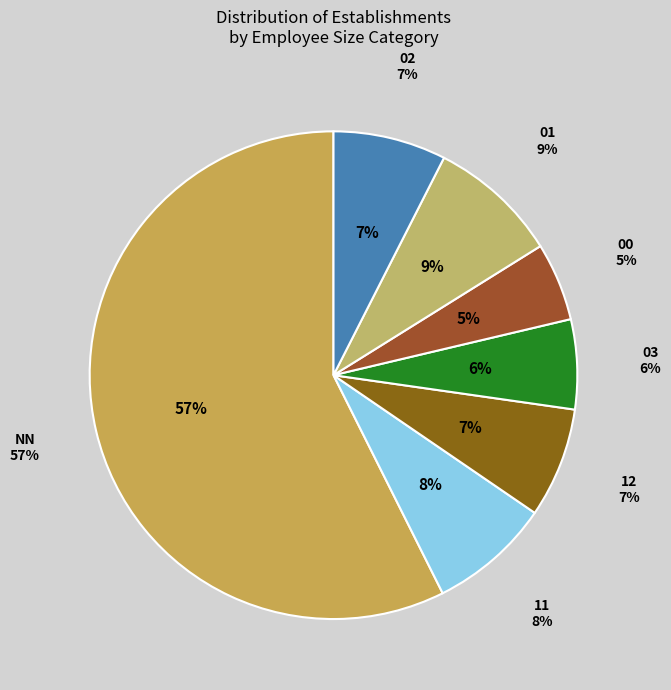

Is the sum of 01 and 03 greater than half?

No